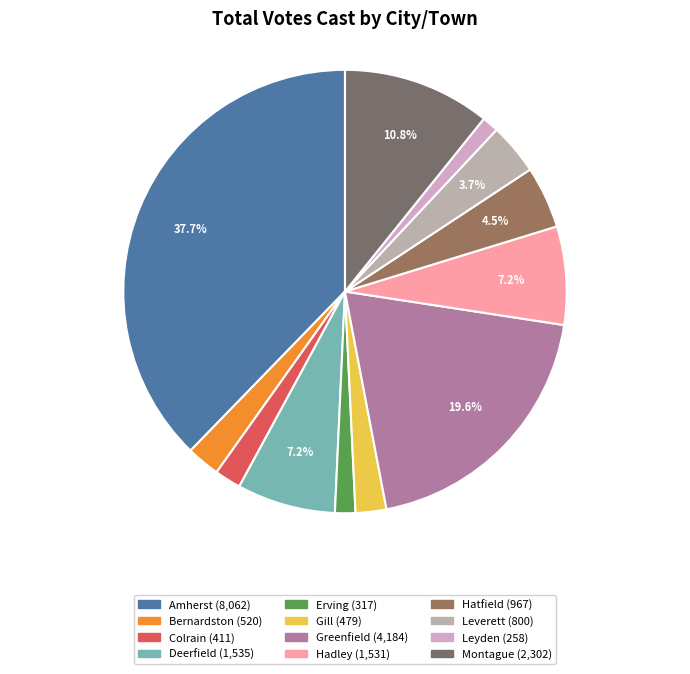

Does Hatfield account for over 50% of the chart?

No